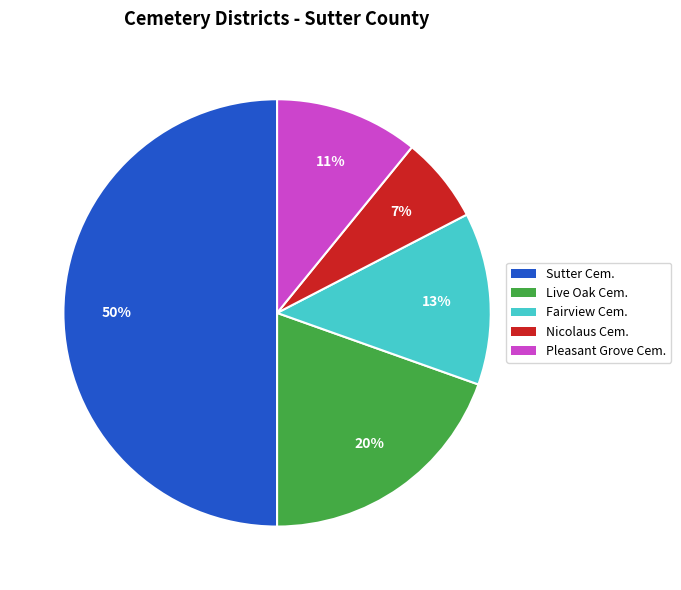

Is Nicolaus Cem. the majority of the pie?

No